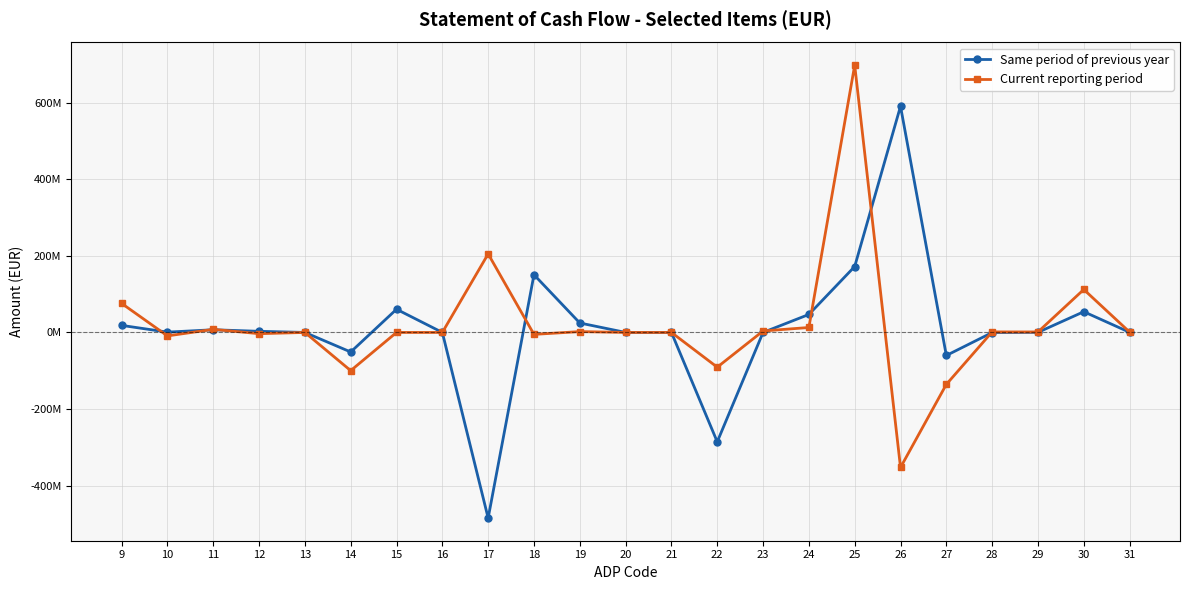

What are all the series names shown in the legend?

Same period of previous year, Current reporting period